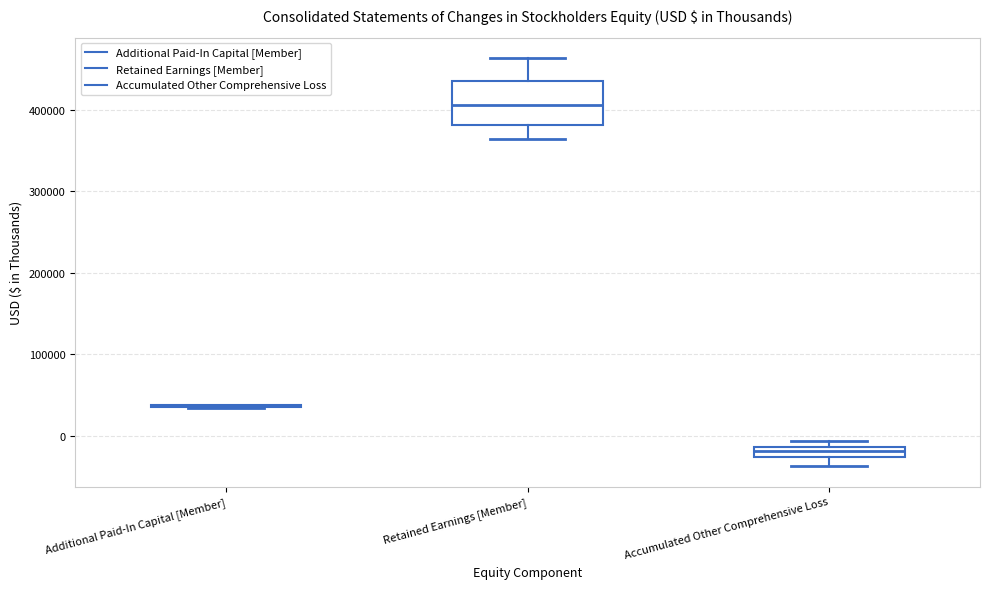

Which box is the tallest, from its lower edge to its upper edge?

Retained Earnings [Member]